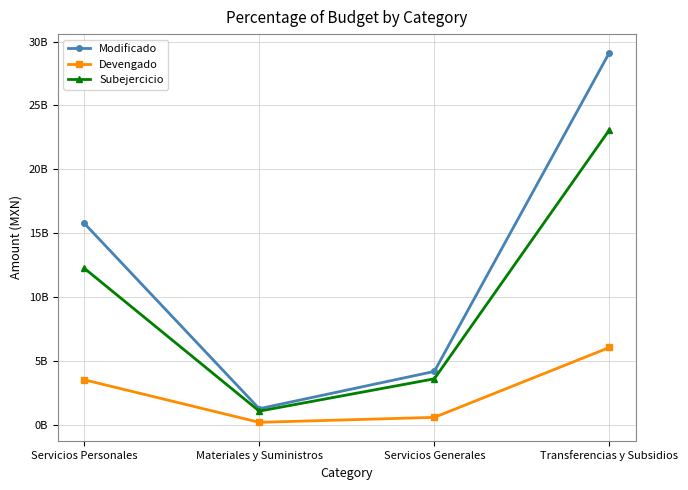

Rank the series by their average value, from highest to lowest.

Modificado, Subejercicio, Devengado